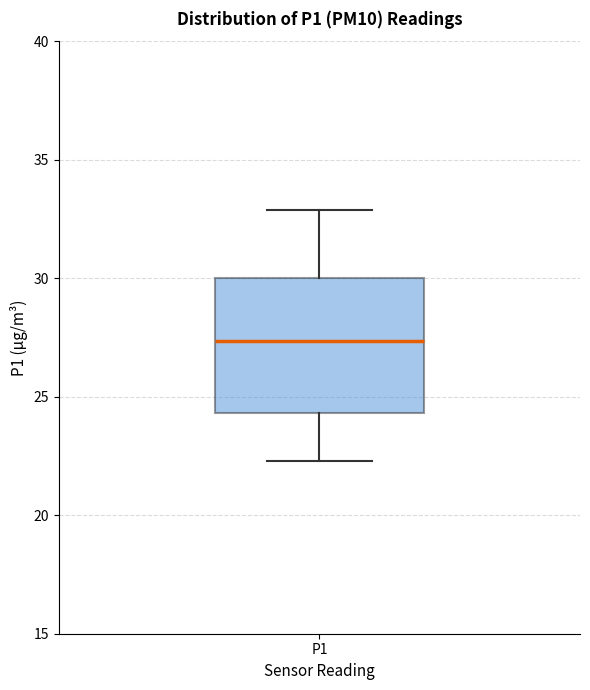

Transcribe this box plot: give where the median line is, the range the box spans, and where the two whiskers end, as read against the y-axis. The values are not printed on the chart, so give them approximately, as read against the axis.

median 27.5, box 24.5 to 30.0, whiskers 22.5 to 33.0